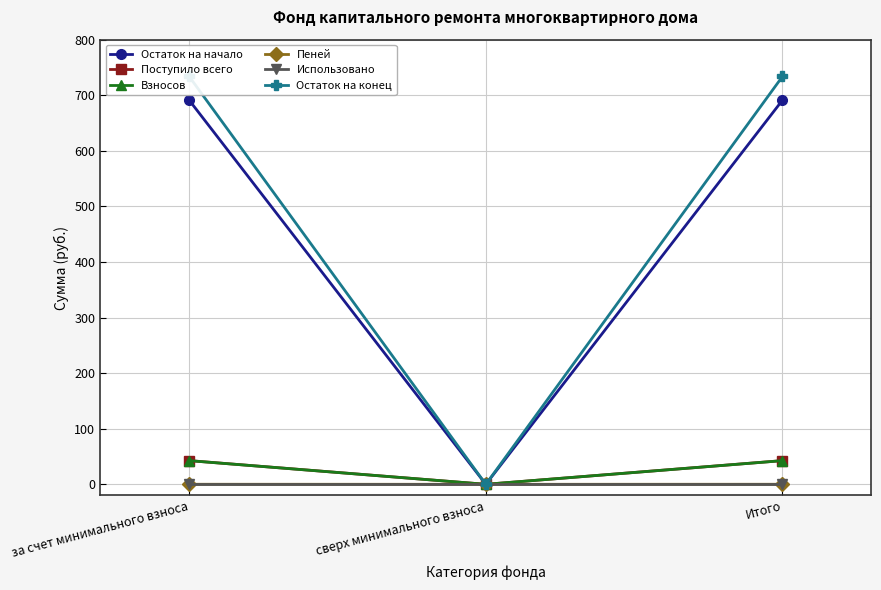

The value of Поступило всего at сверх минимального взноса is 0.0. True or false?

True